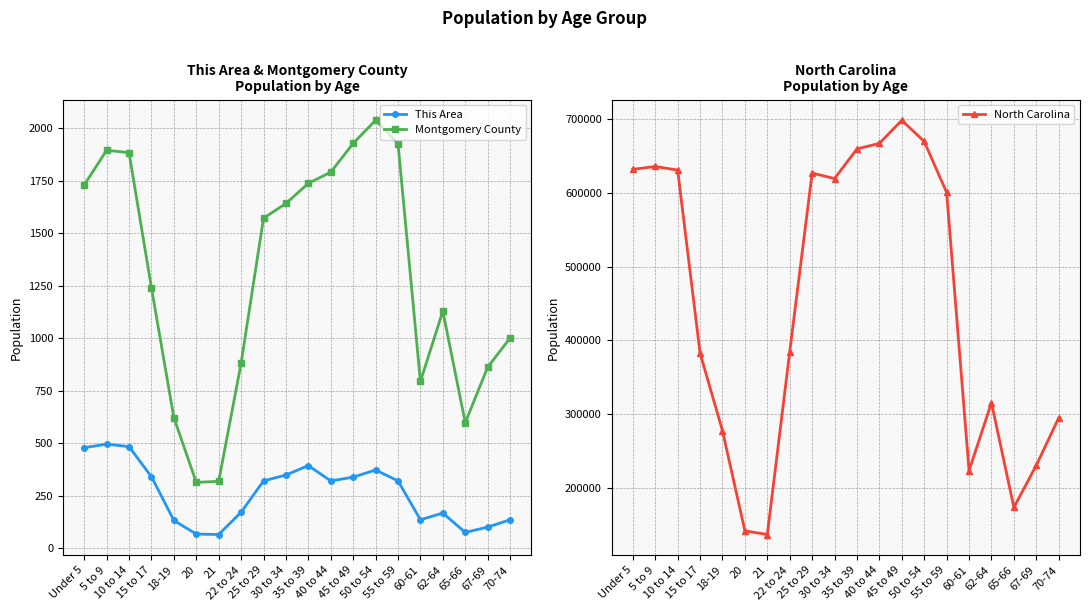

At which category does This Area reach its first local valley?

21